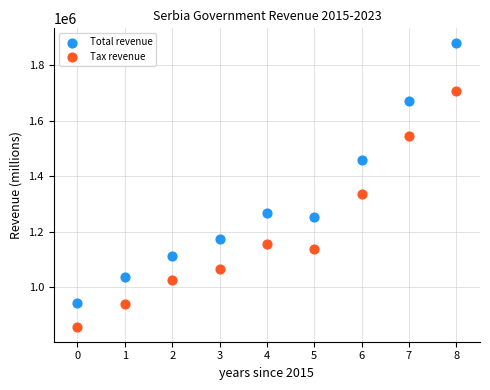

In the Total revenue series, what Y value is closest to 1413004?

1457537.7